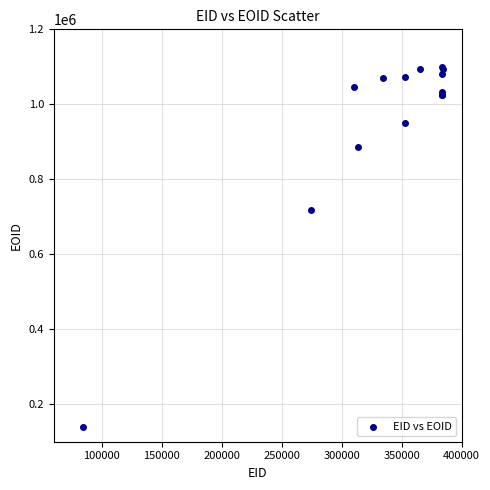

What Y value in the scatter plot is closest to 618920?

719094